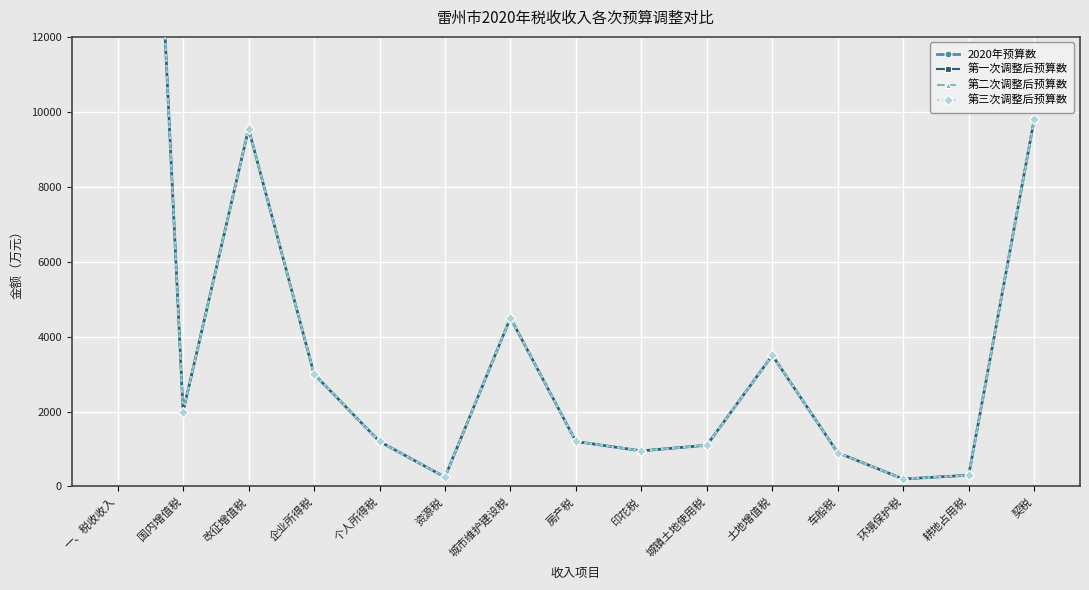

Which has a higher value, 土地增值税 or 一、税收收入?

一、税收收入